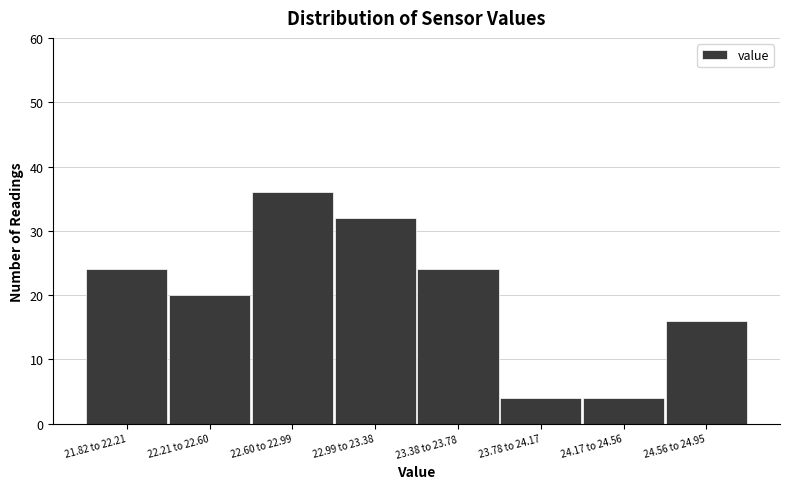

Reading left to right, transcribe all the data shown in this chart.

24	20	36	32	24	4	4	16